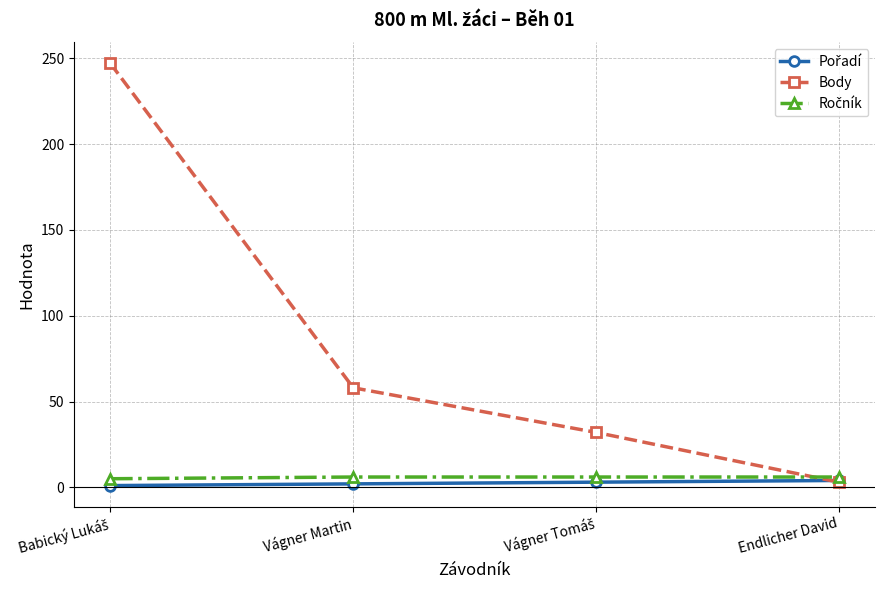

What is the greatest value displayed?

247